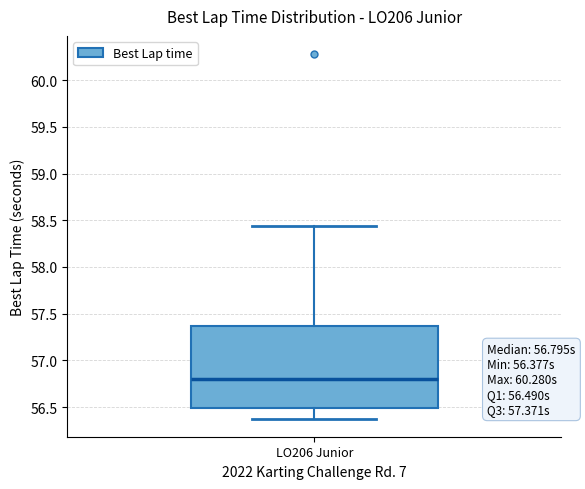

Where does the lower whisker of the box for LO206 Junior end on the y-axis? The values are not printed on the chart, so give them approximately, as read against the axis.

56.40